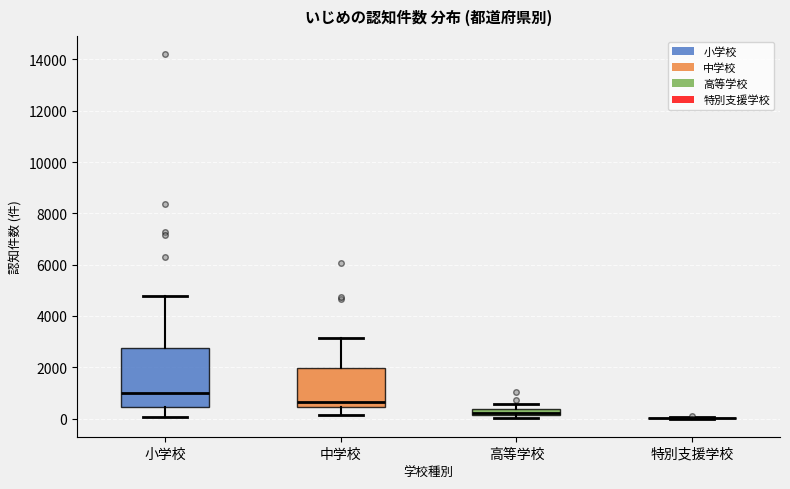

Comparing the boxes themselves (not the whiskers), which one is the tallest?

小学校